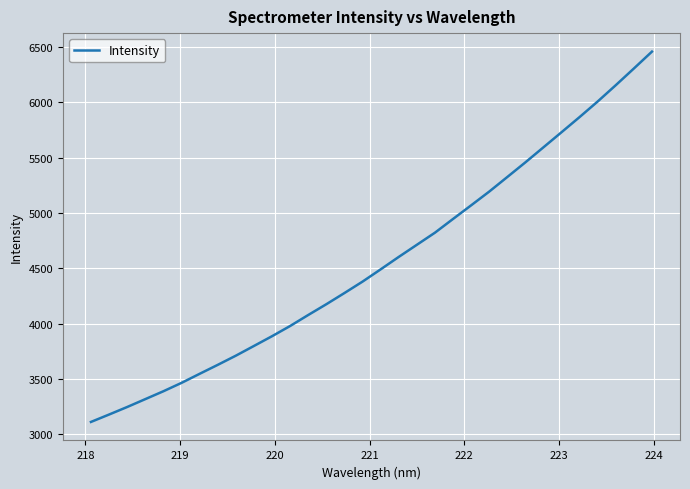

What is the difference between the maximum and minimum values?

3347.2